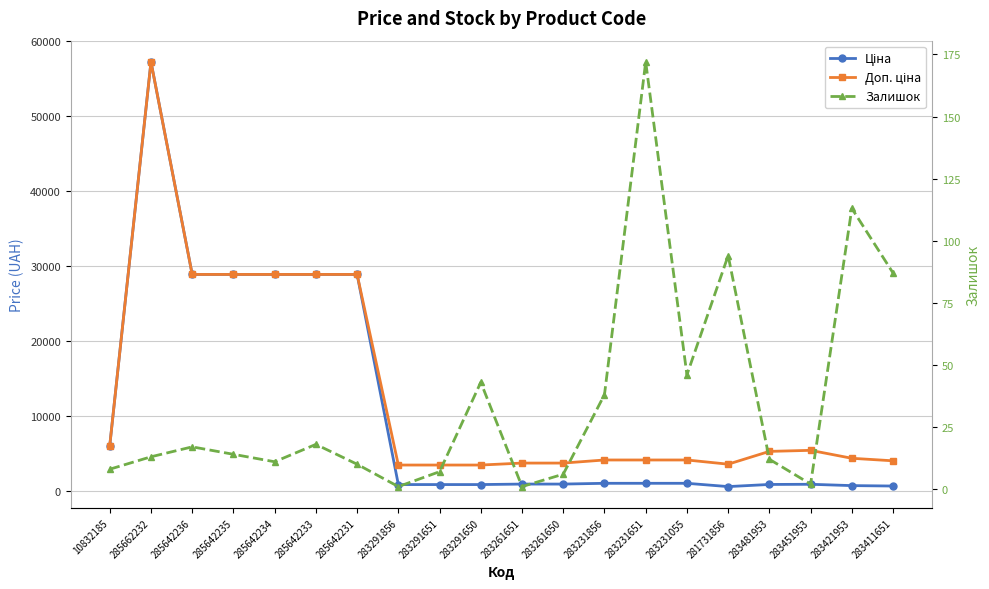

Reading right to left, extract all data points from this chart.

Ціна: 283411651=672.7	283421953=728.8	283451953=905.5	283481953=882.1	281731856=597.8	283231055=1036.5	283231651=1036.5	283231856=1036.5	283261650=933.5	283261651=933.5	283291650=868.0	283291651=868.0	283291856=868.0	285642231=28890.3	285642233=28890.3	285642234=28890.3	285642235=28890.3	285642236=28890.3	285662232=57235.5	10832185=6067.2
Доп. ціна: 283411651=4036.0	283421953=4372.9	283451953=5432.8	283481953=5292.4	281731856=3586.7	283231055=4145.9	283231651=4145.9	283231856=4145.9	283261650=3734.2	283261651=3734.2	283291650=3472.1	283291651=3472.1	283291856=3472.1	285642231=28890.3	285642233=28890.3	285642234=28890.3	285642235=28890.3	285642236=28890.3	285662232=57235.5	10832185=6067.2
Залишок: 283411651=87.0	283421953=113.0	283451953=2.0	283481953=12.0	281731856=94.0	283231055=46.0	283231651=172.0	283231856=38.0	283261650=6.0	283261651=1.0	283291650=43.0	283291651=7.0	283291856=1.0	285642231=10.0	285642233=18.0	285642234=11.0	285642235=14.0	285642236=17.0	285662232=13.0	10832185=8.0